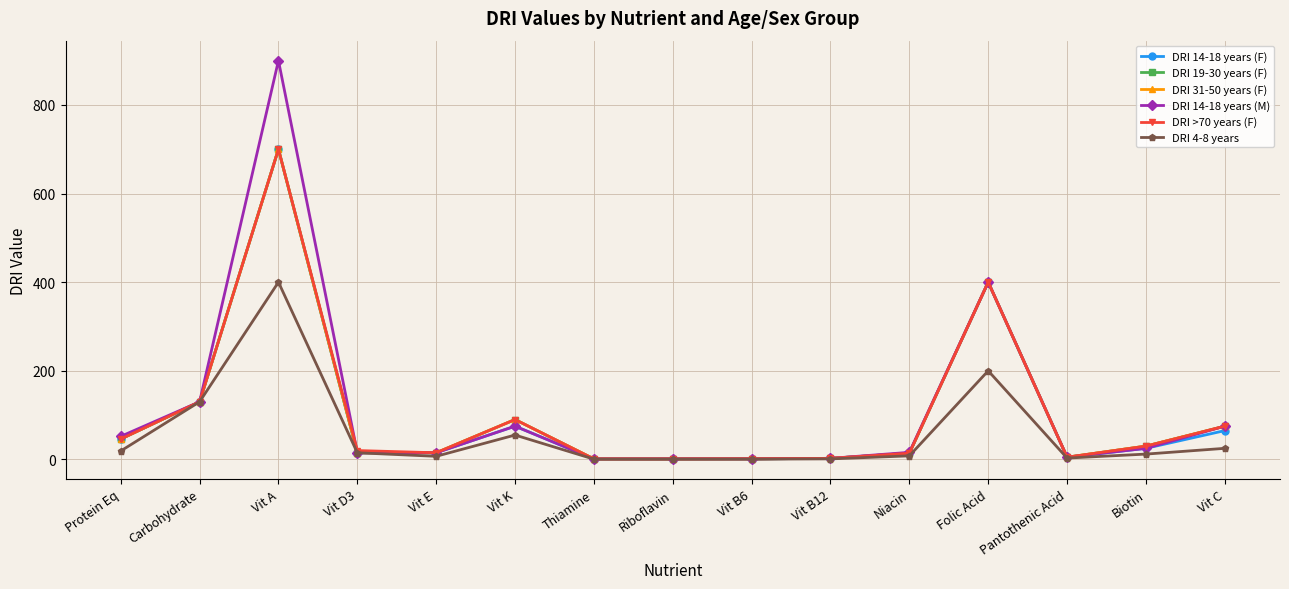

What is the sum of the DRI >70 years (F) values at Niacin and Pantothenic Acid?

19.0